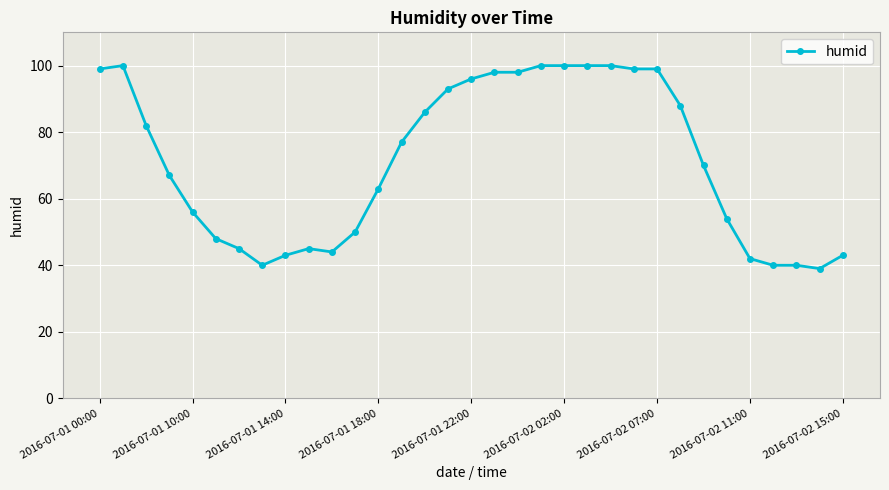

How many lines are shown in the chart?

1